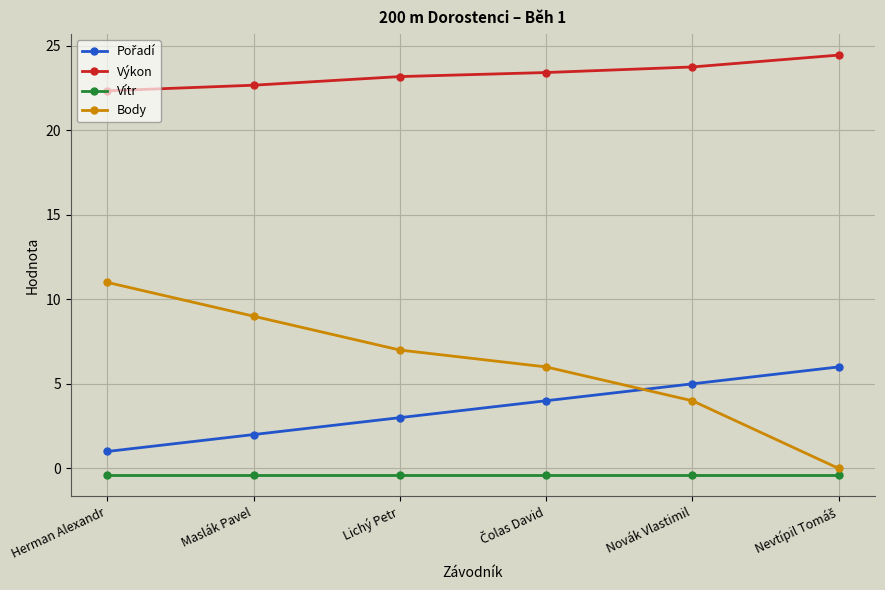

True or false: Vítr has more than 2 interior local peaks.

False